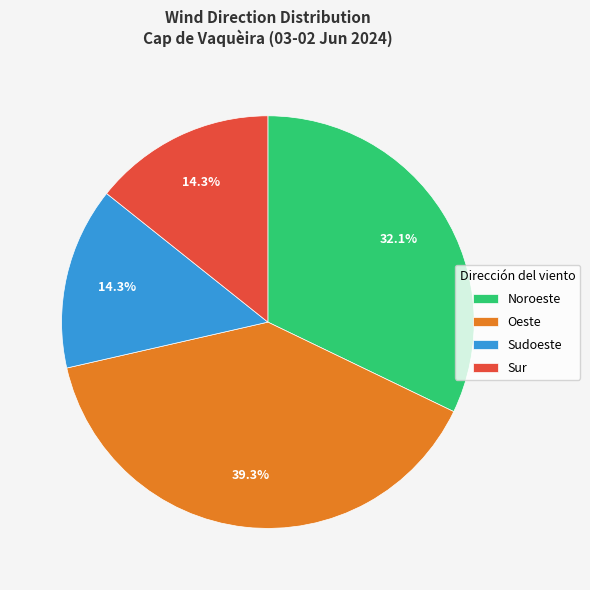

How many segments does this pie chart have?

4